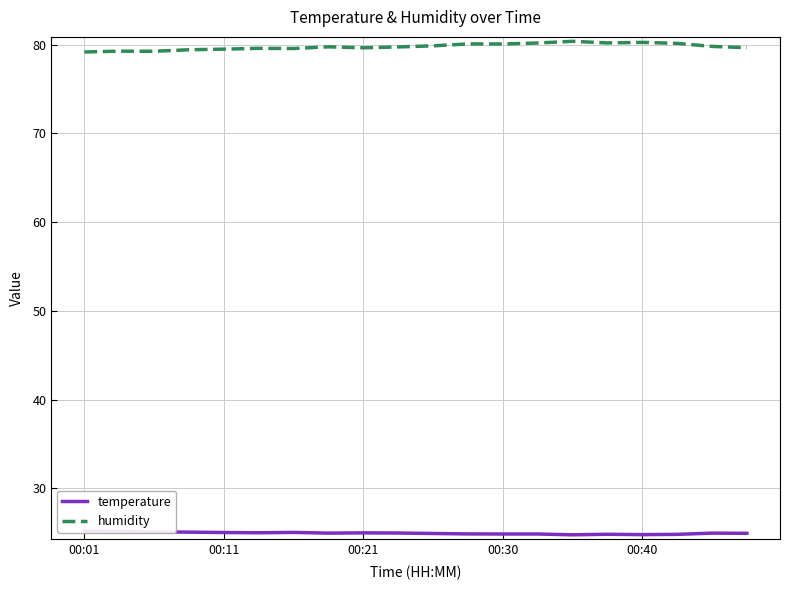

Reading left to right, list all the values displayed in this chart.

temperature: 25.2	25.2	25.1	25.1	25.0	25.0	25.0	25.0	25.0	25.0	24.9	24.9	24.9	24.9	24.8	24.8	24.8	24.8	25.0	24.9
humidity: 79.2	79.3	79.2	79.4	79.5	79.6	79.6	79.8	79.6	79.7	79.9	80.1	80.1	80.2	80.4	80.2	80.2	80.1	79.8	79.7